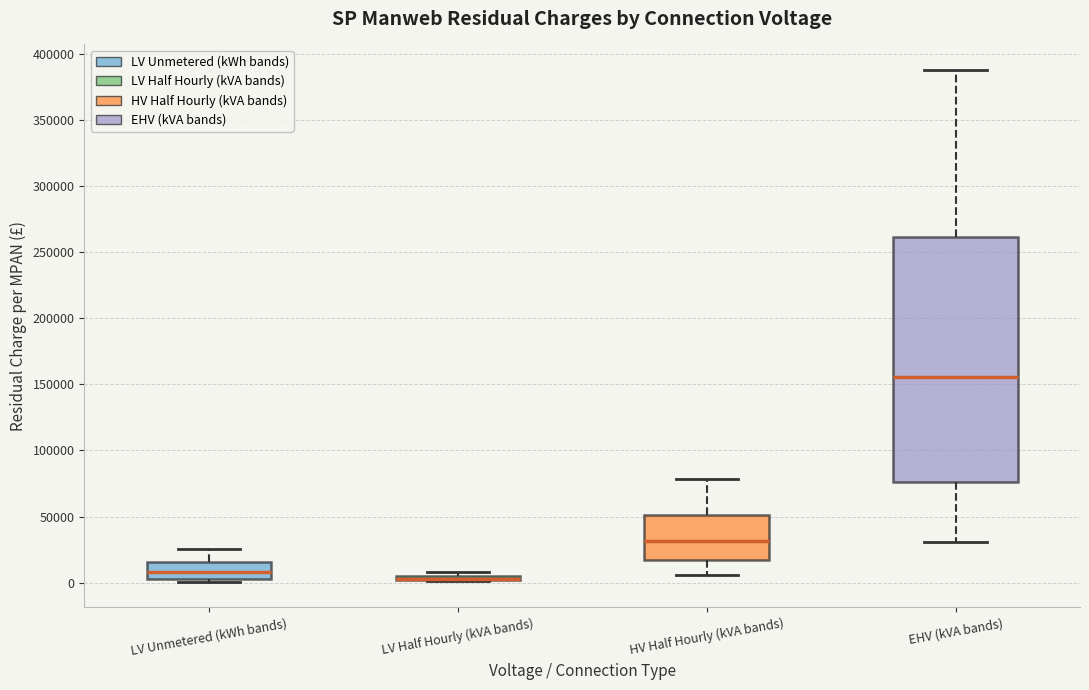

Comparing the boxes themselves (not the whiskers), which one is the tallest?

EHV (kVA bands)